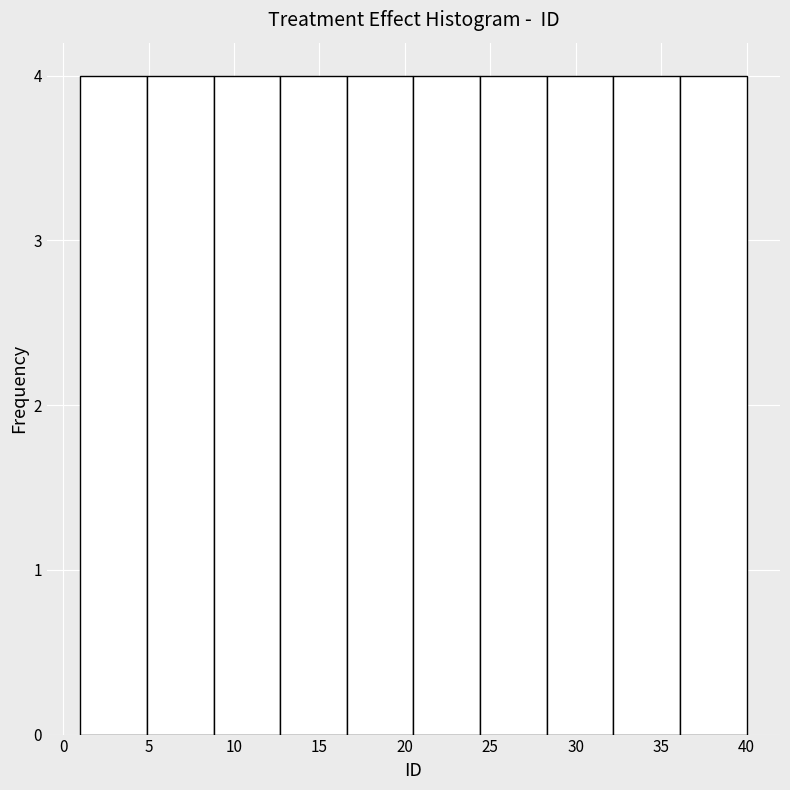

How tall is the bar that spans 12.7 to 16.6 on the x-axis? Neither the bar edges nor the heights are printed on the chart, so give them approximately, as read against the axes.

4